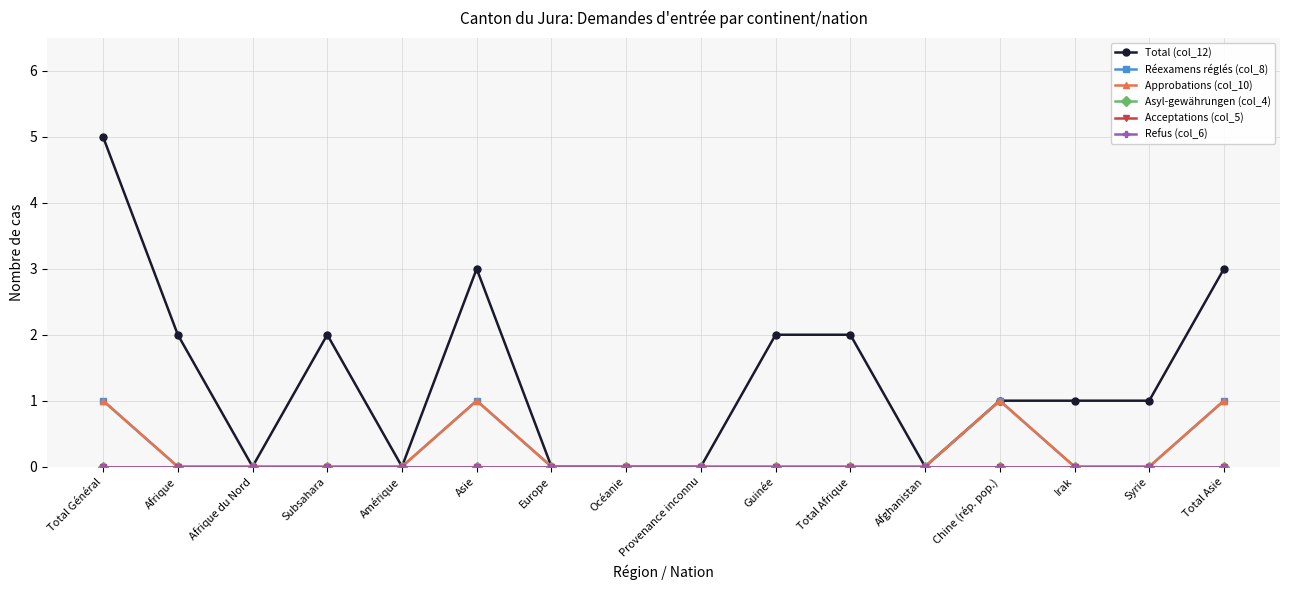

At which category does Approbations (col_10) reach its first local peak?

Asie